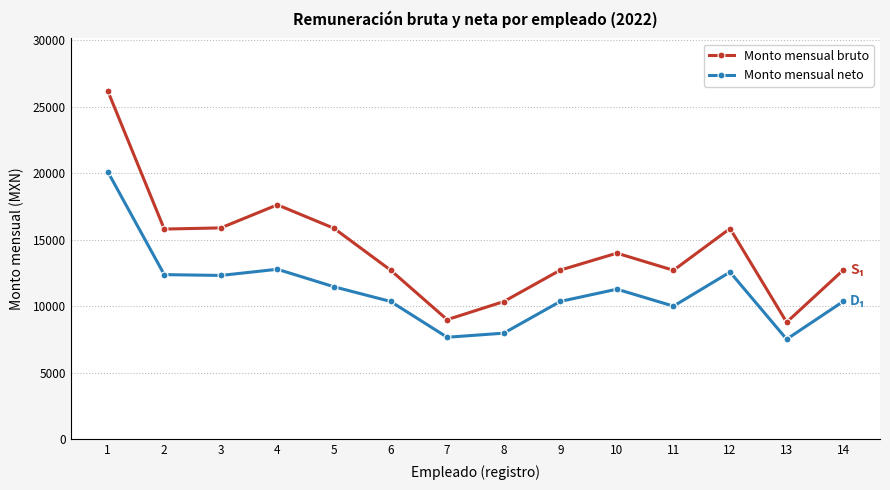

List the series in order of their overall mean, lowest first.

Monto mensual neto, Monto mensual bruto